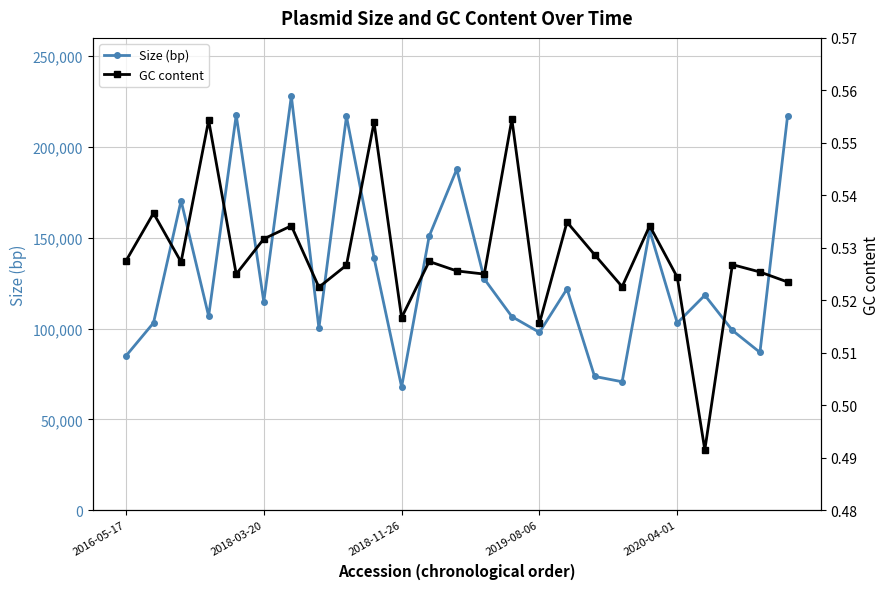

What position from the left is 13?

14